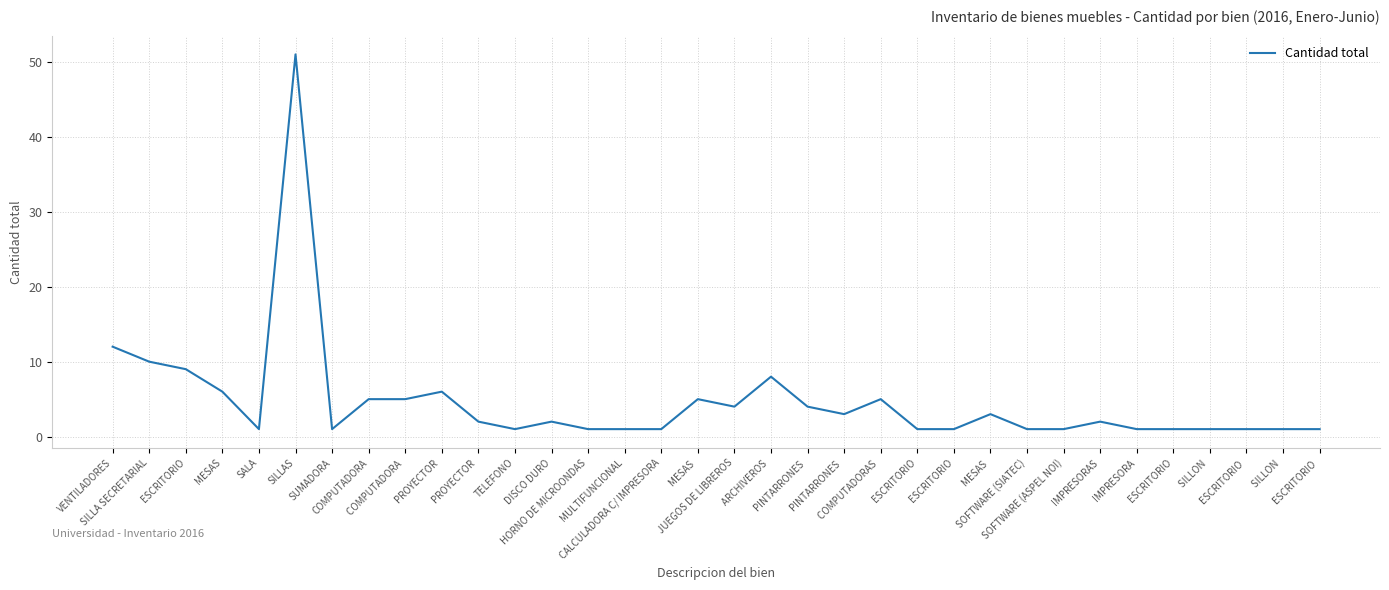

Does the chart have visible grid lines?

Yes